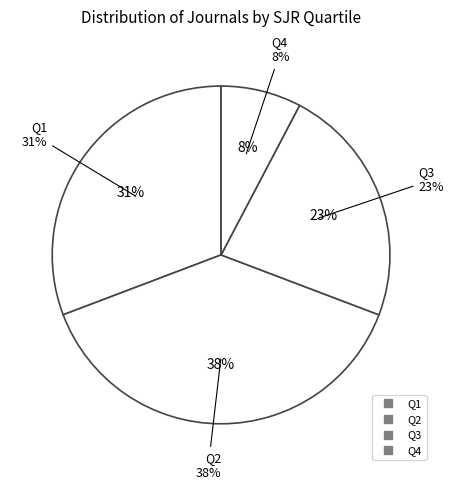

Which category has the biggest portion of the pie?

Q2